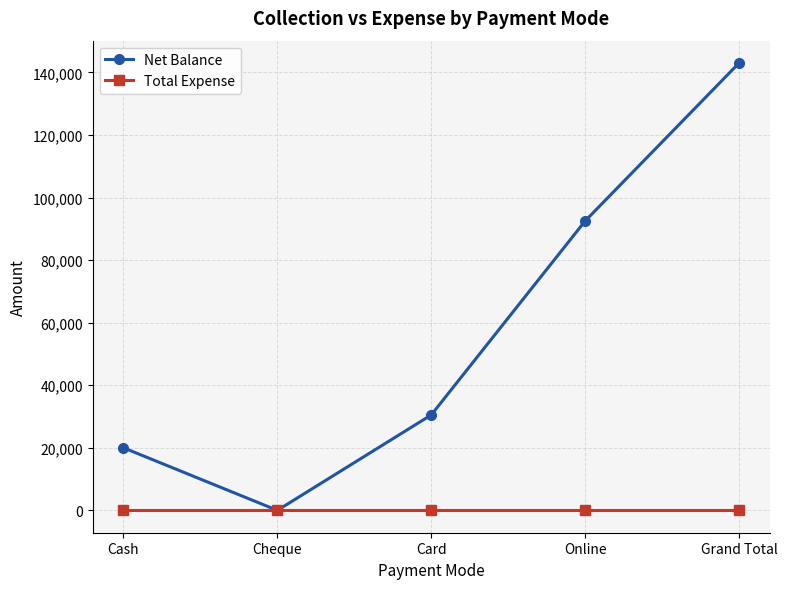

What is the maximum value shown in the chart?

143000